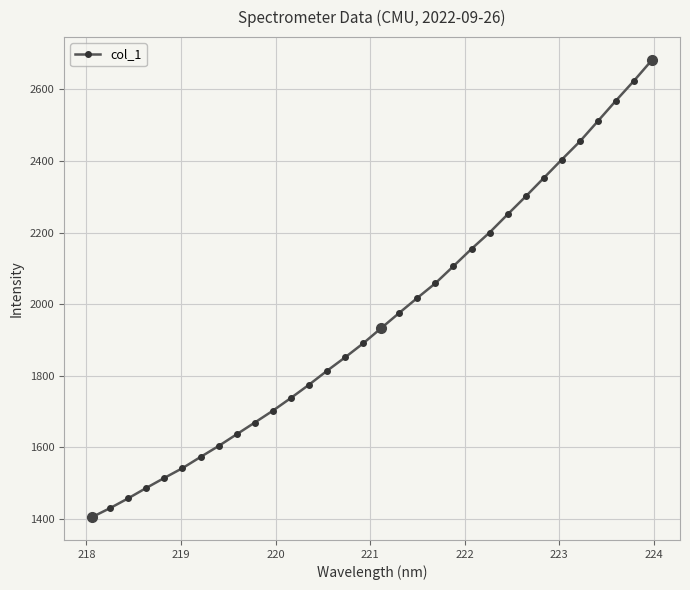

Count the number of values greater than 1933.

16